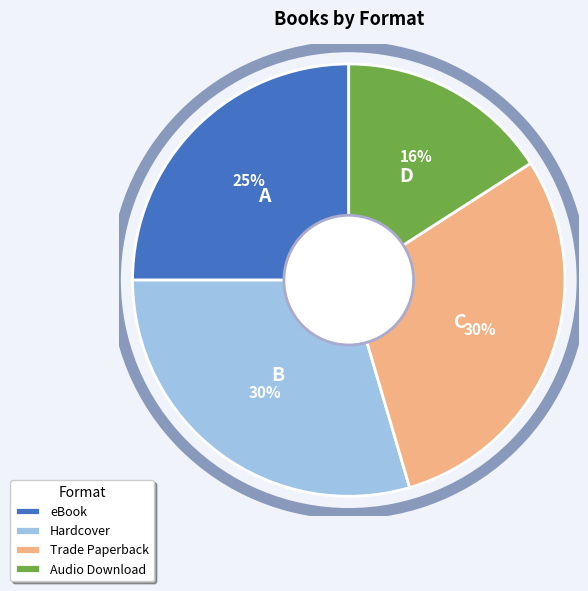

Is it true that eBook is 25% of the pie?

True